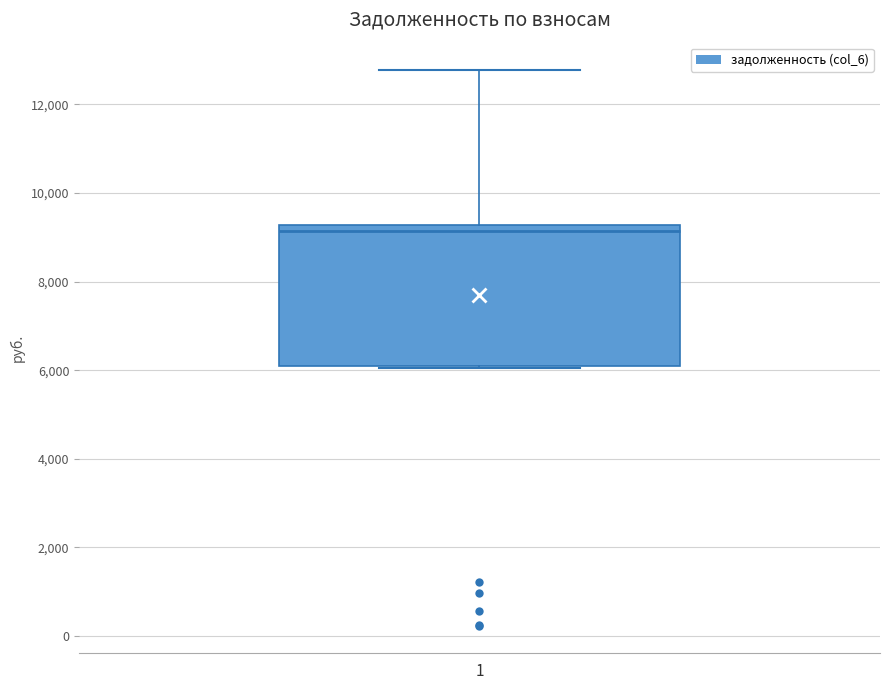

Read this box plot against the y-axis: the position of the median line, the range covered by the box, and the ends of both whiskers. The values are not printed on the chart, so give them approximately, as read against the axis.

median 9200 (just below the box's upper edge), box 6200 to 9200, whiskers 6000 to 12800